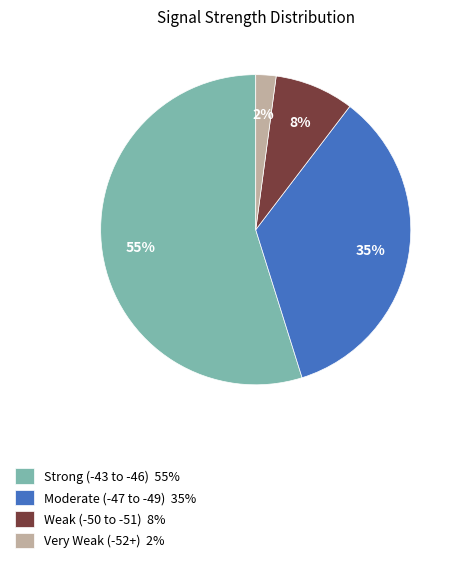

Is the sum of Weak (-50 to -51) 8% and Strong (-43 to -46) 55% greater than half?

Yes